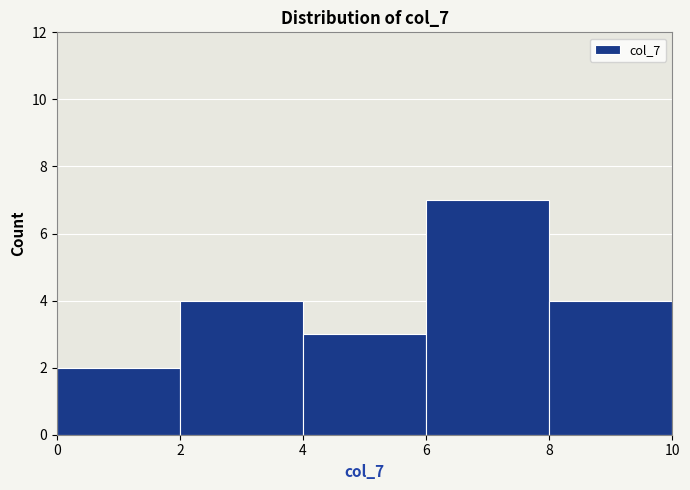

Reading left to right, list every bar in this chart as the range it spans on the x-axis followed by its height. The values are not printed on the chart, so give them approximately, as read against the axis.

0 to 2: 2
2 to 4: 4
4 to 6: 3
6 to 8: 7
8 to 10: 4